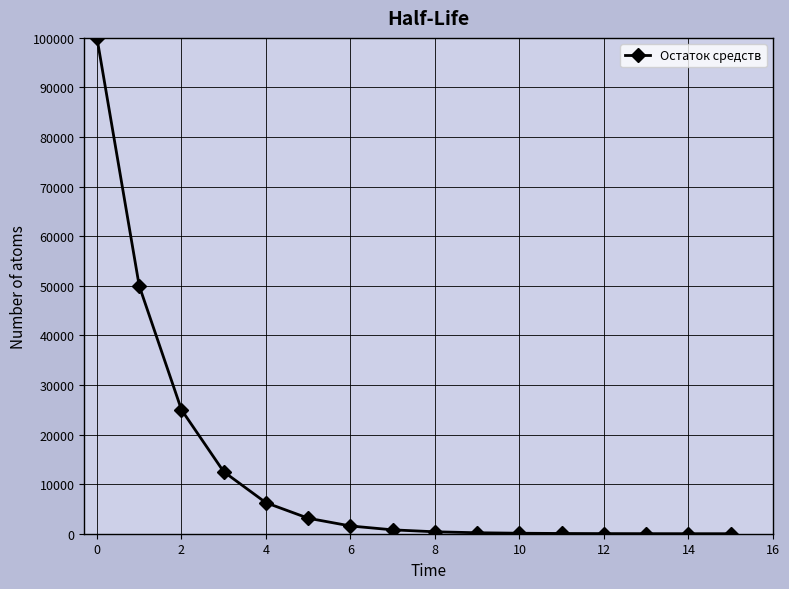

What is the difference between the maximum and minimum values?

99996.9